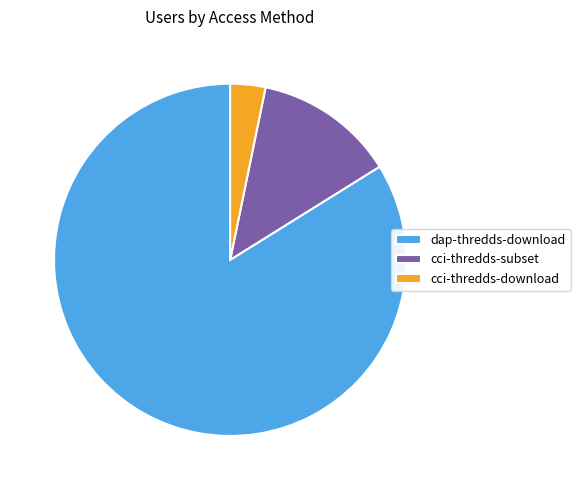

Combined, do cci-thredds-download and cci-thredds-subset account for over 50%?

No